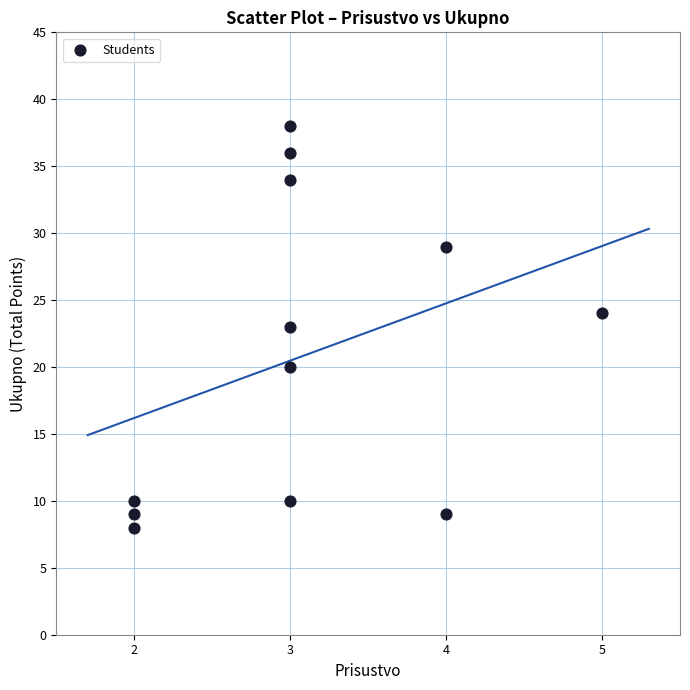

What is the average Y value?

21